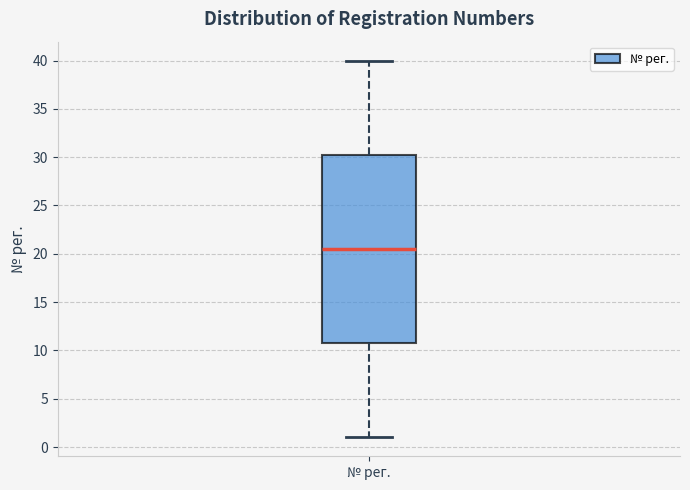

Transcribe this box plot: give where the median line is, the range the box spans, and where the two whiskers end, as read against the y-axis. The values are not printed on the chart, so give them approximately, as read against the axis.

median 20.5, box 11.0 to 30.5, whiskers 1.0 to 40.0